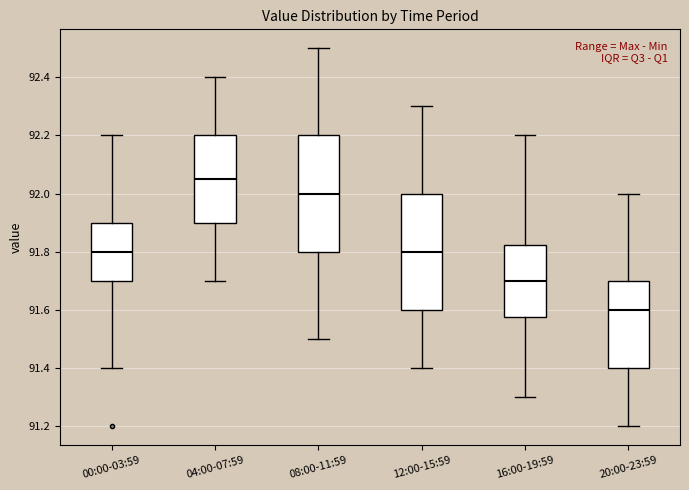

Where does the lower whisker of the box for 08:00-11:59 end on the y-axis? The values are not printed on the chart, so give them approximately, as read against the axis.

91.50